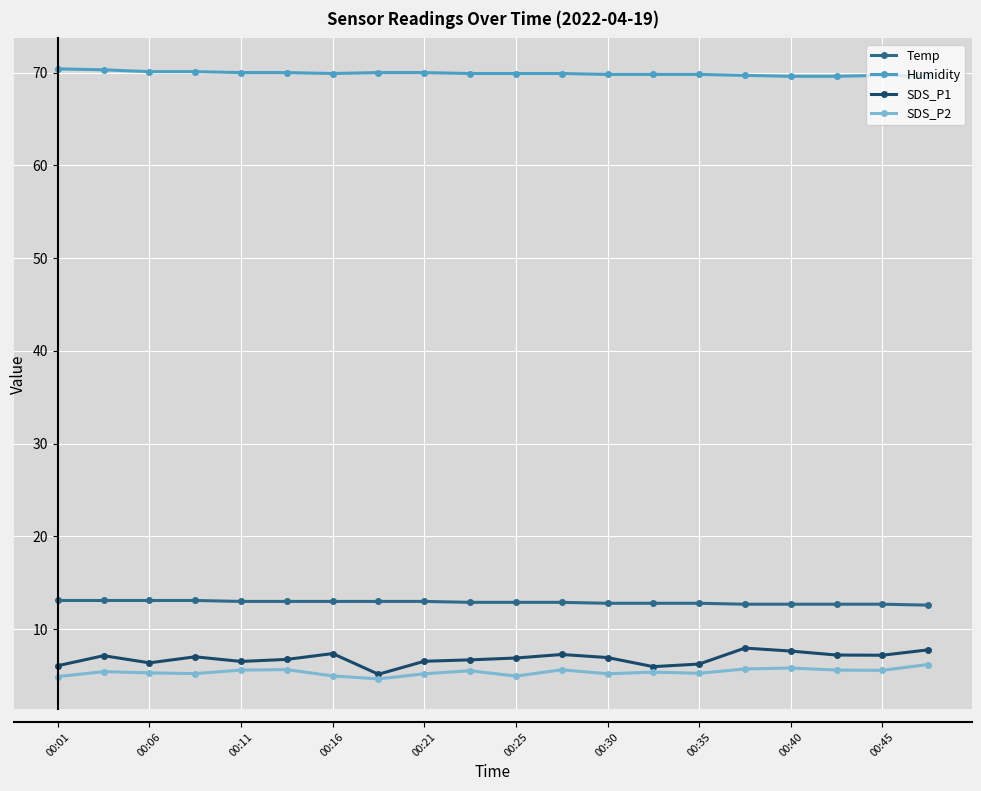

True or false: Humidity and Temp cross at least once.

False